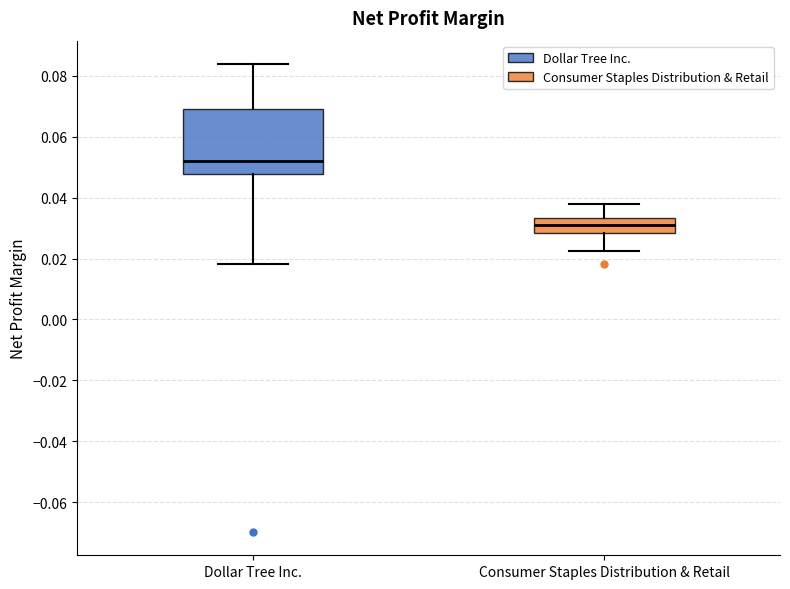

Where does the upper whisker of the box for Dollar Tree Inc. end on the y-axis? The values are not printed on the chart, so give them approximately, as read against the axis.

0.084